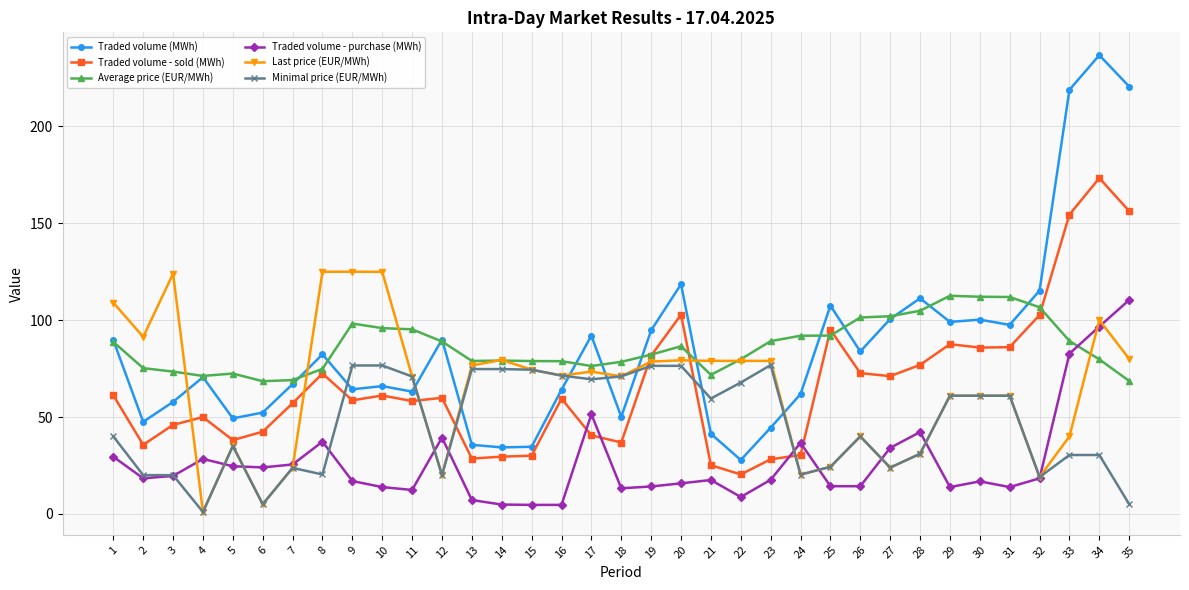

What is the sum of all Minimal price (EUR/MWh) values?

1609.1